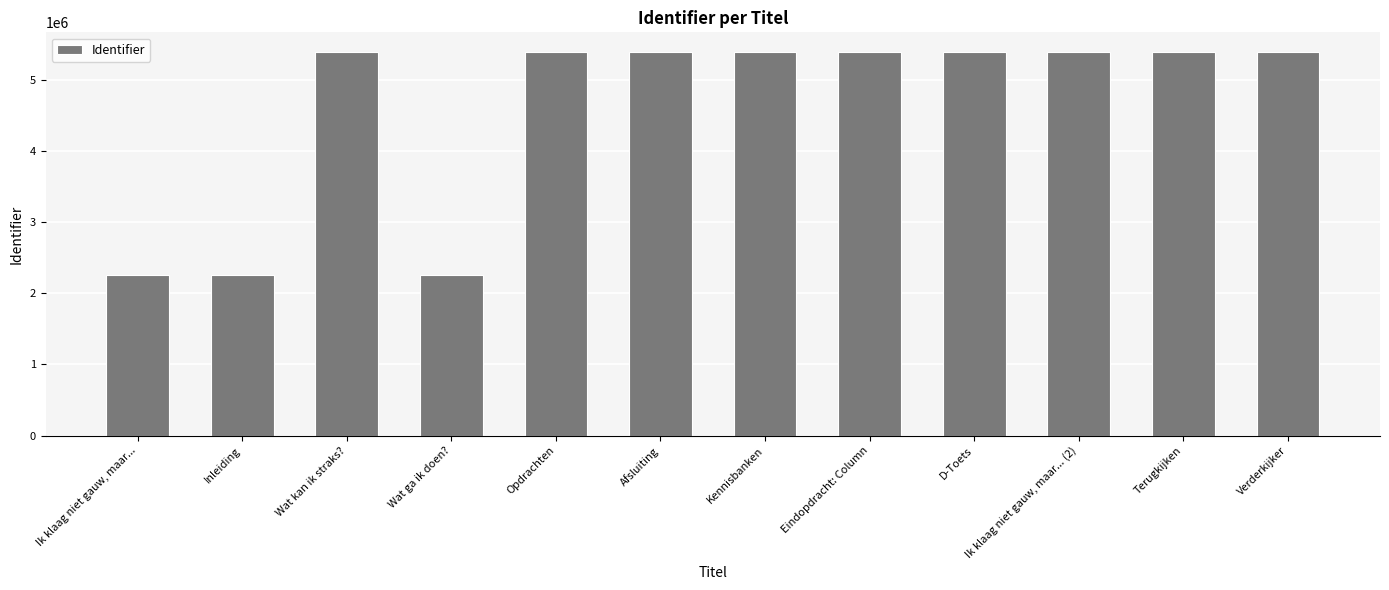

Is it true that the value at Terugkijken is 5389755?

True